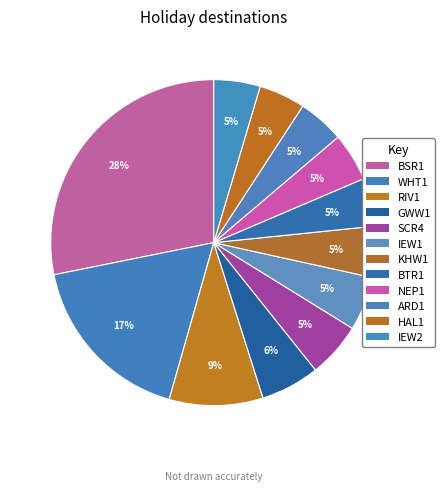

How many slices are in this pie chart?

12